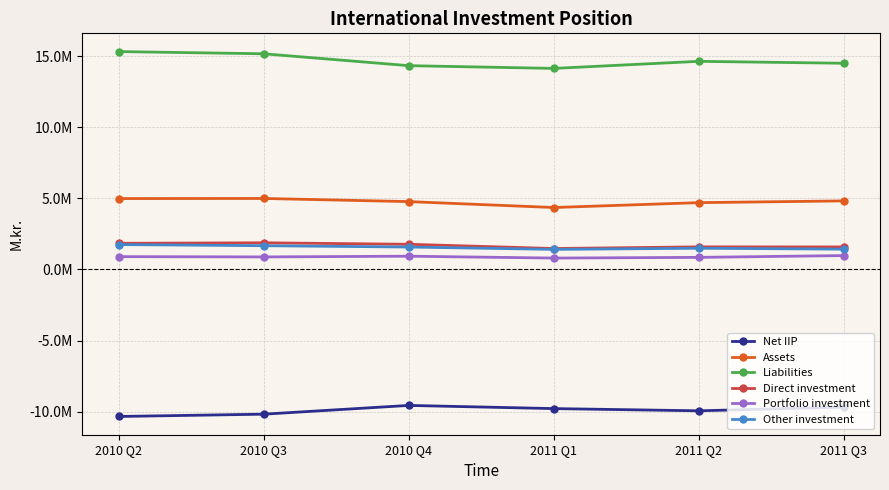

At 2010 Q3, list the series in order from largest to smallest.

Liabilities, Assets, Direct investment, Other investment, Portfolio investment, Net IIP